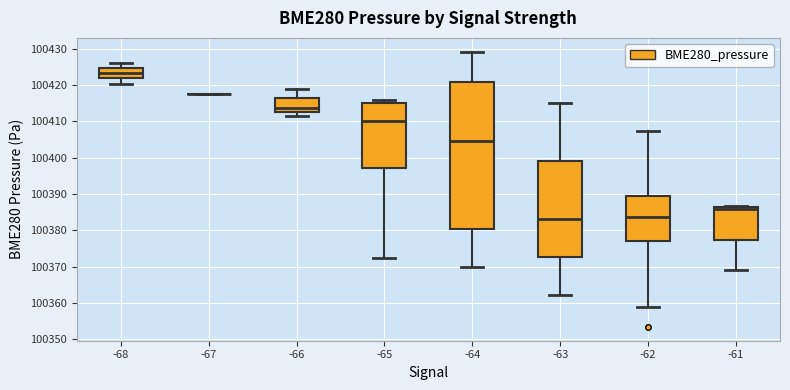

Which box is the tallest, from its lower edge to its upper edge?

-64